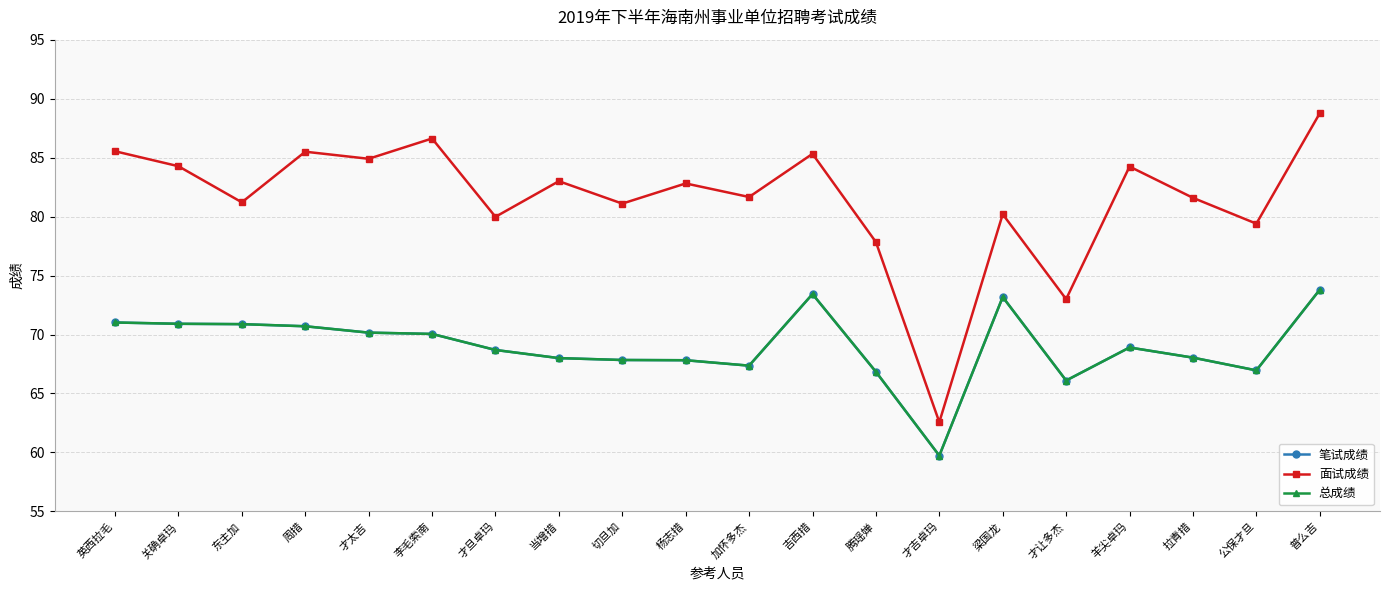

What is the maximum value for 笔试成绩?

73.8